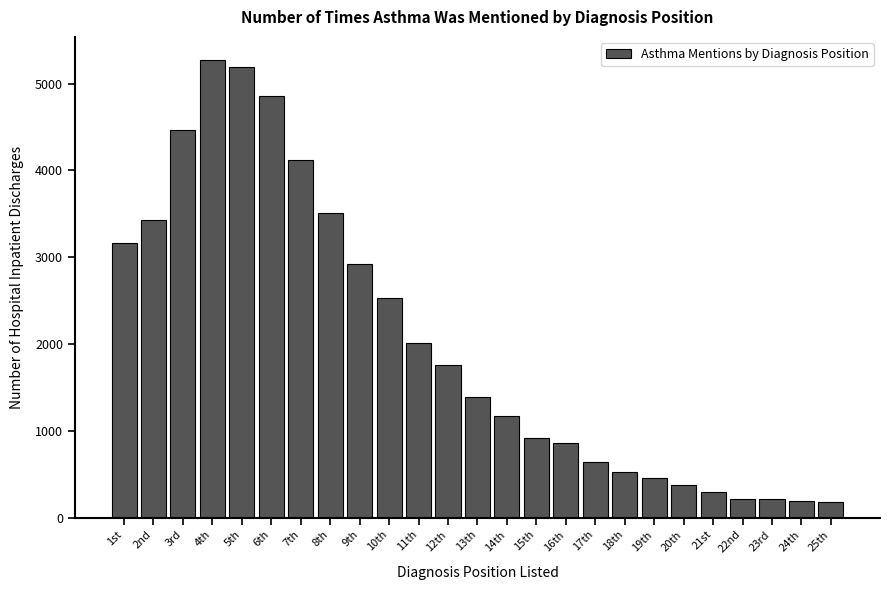

The value at 11th is 697. True or false?

False